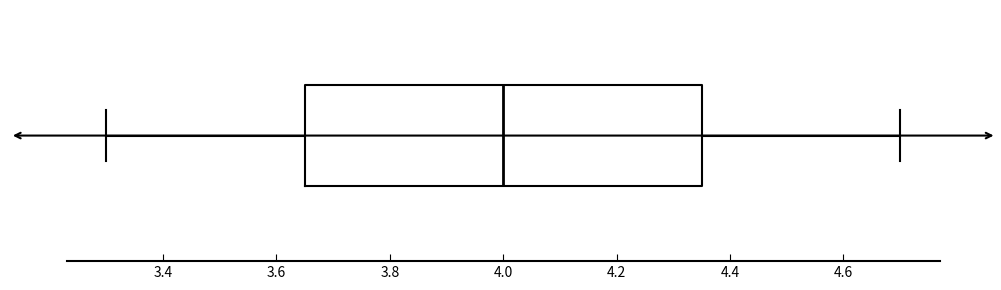

Read this box plot against the x-axis: the position of the median line, the range covered by the box, and the ends of both whiskers. The values are not printed on the chart, so give them approximately, as read against the axis.

median 4.00, box 3.66 to 4.36, whiskers 3.30 to 4.70